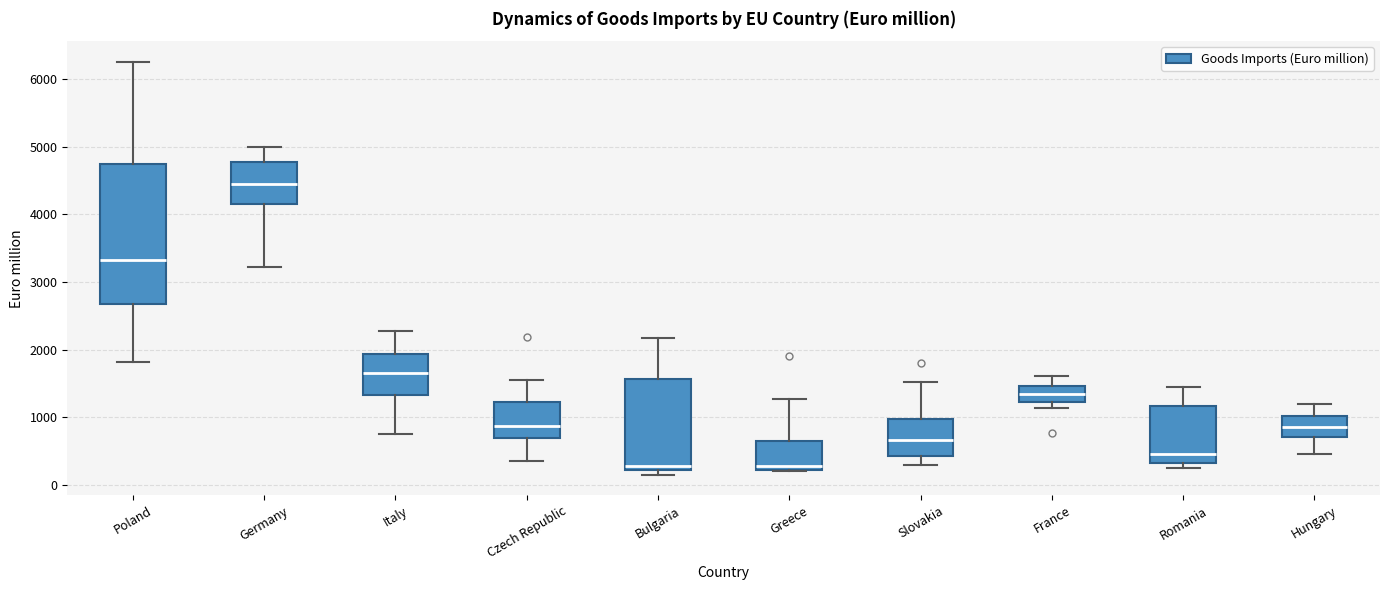

Which box has the highest median line?

Germany